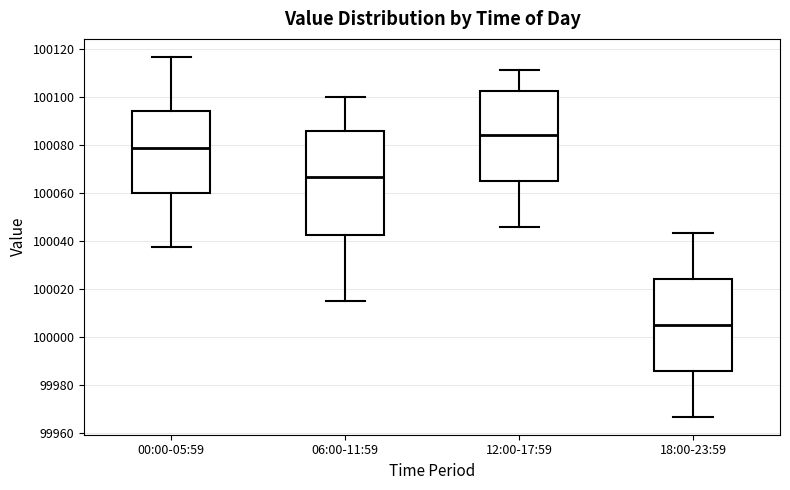

Comparing the boxes themselves (not the whiskers), which one is the tallest?

06:00-11:59